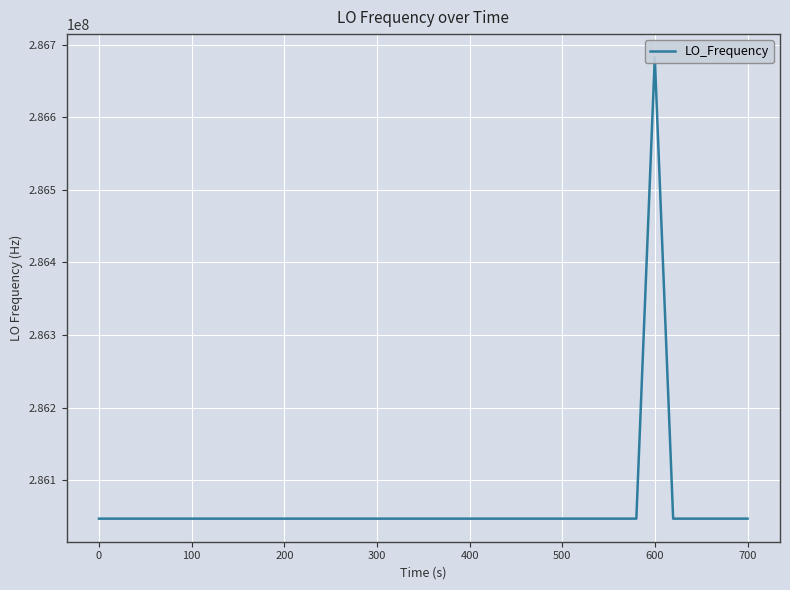

How many lines are shown in the chart?

1